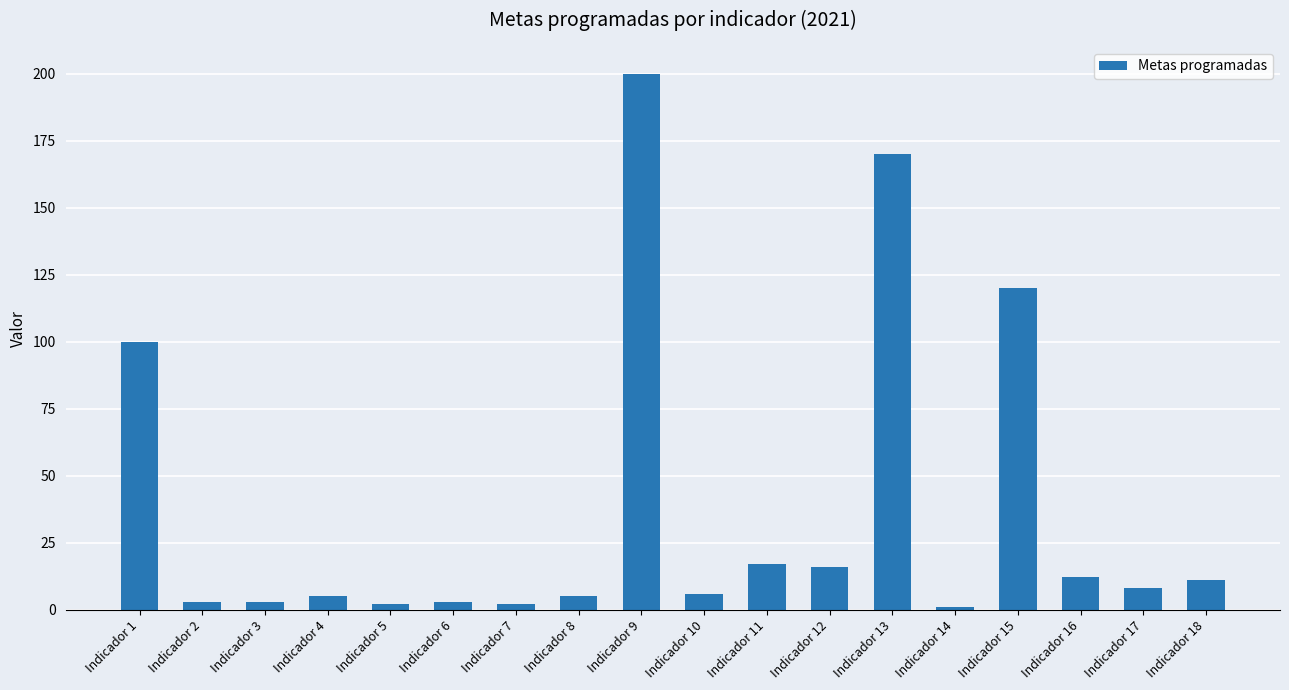

Reading right to left, extract all data points from this chart.

Indicador 18=11	Indicador 17=8	Indicador 16=12	Indicador 15=120	Indicador 14=1	Indicador 13=170	Indicador 12=16	Indicador 11=17	Indicador 10=6	Indicador 9=200	Indicador 8=5	Indicador 7=2	Indicador 6=3	Indicador 5=2	Indicador 4=5	Indicador 3=3	Indicador 2=3	Indicador 1=100